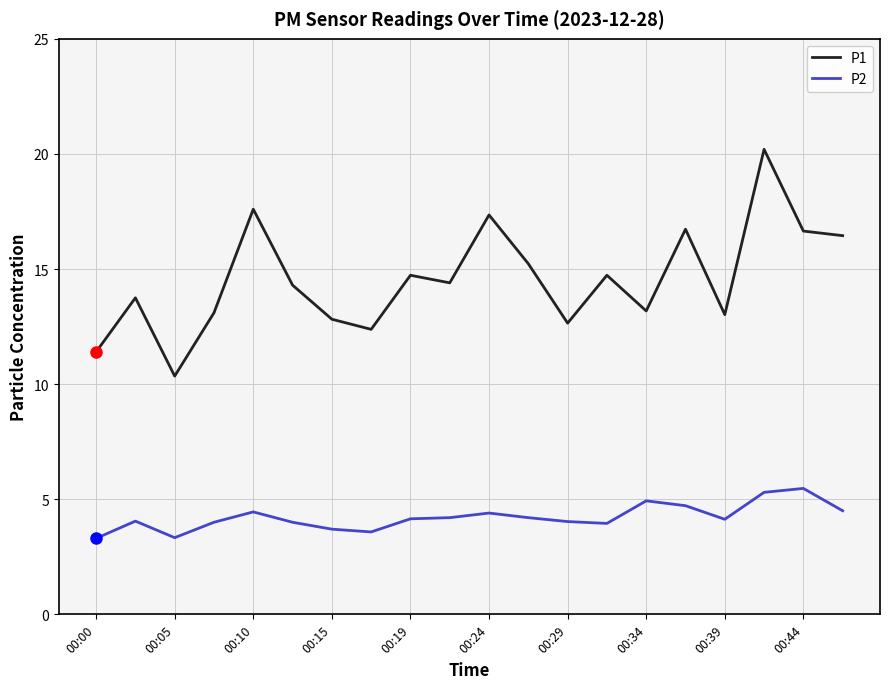

How many lines are shown in the chart?

2